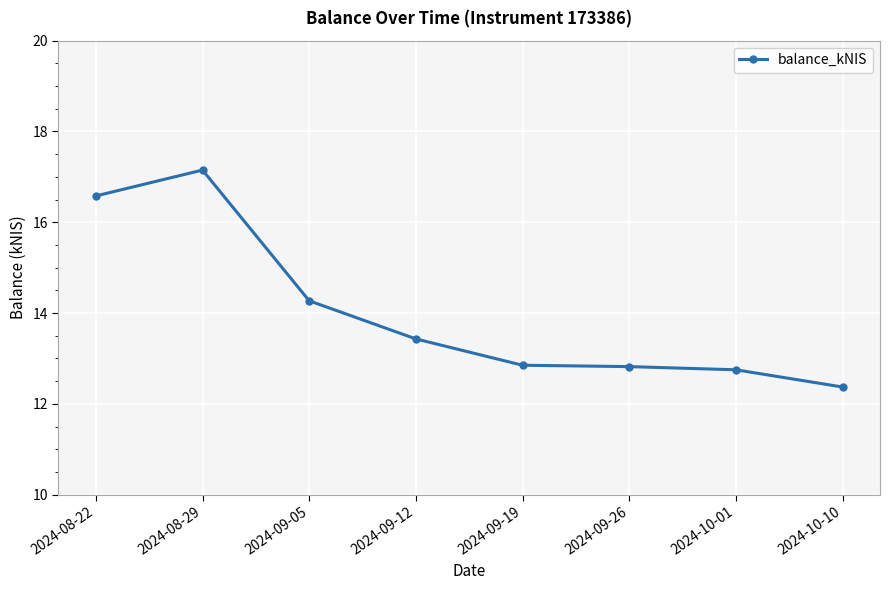

At which label does the data first exceed 13?

2024-08-22